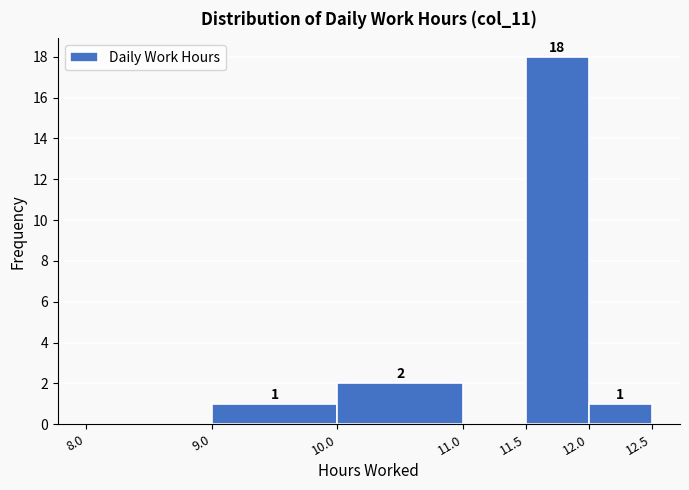

Which range on the x-axis has the tallest bar?

11.5 to 12.0